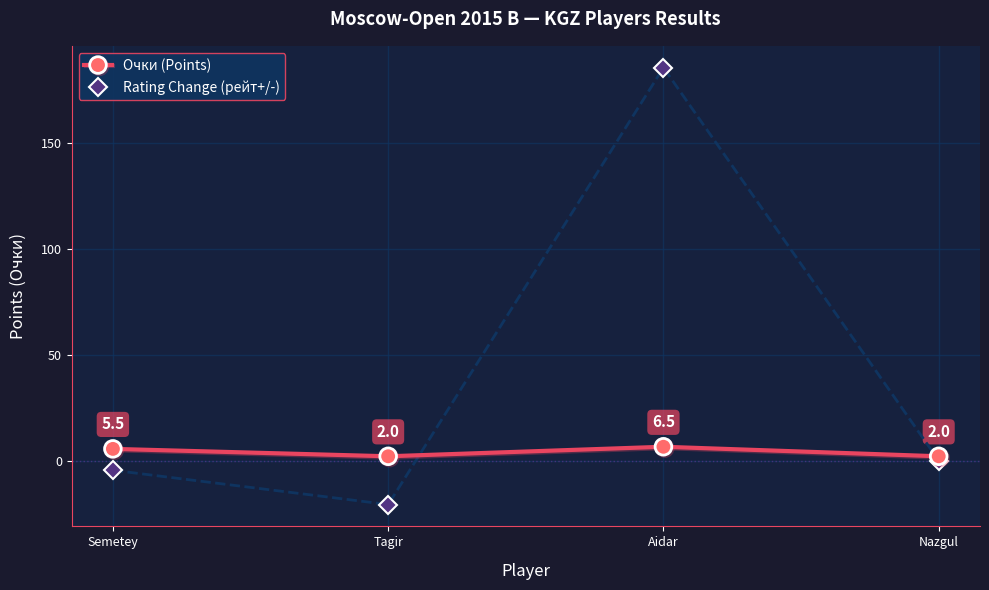

Reading left to right, list all the values displayed in this chart.

Очки (Points): Semetey=5.5	Tagir=2.0	Aidar=6.5	Nazgul=2.0
Rating Change (рейт+/-): Semetey=-4.6	Tagir=-20.8	Aidar=185.6	Nazgul=0.0